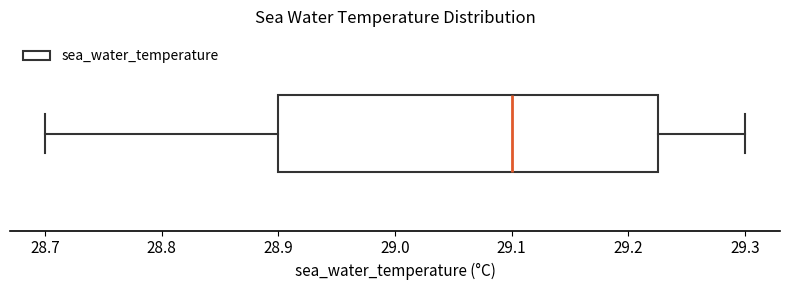

Read this box plot against the x-axis: the position of the median line, the range covered by the box, and the ends of both whiskers. The values are not printed on the chart, so give them approximately, as read against the axis.

median 29.10, box 28.90 to 29.23, whiskers 28.70 to 29.30